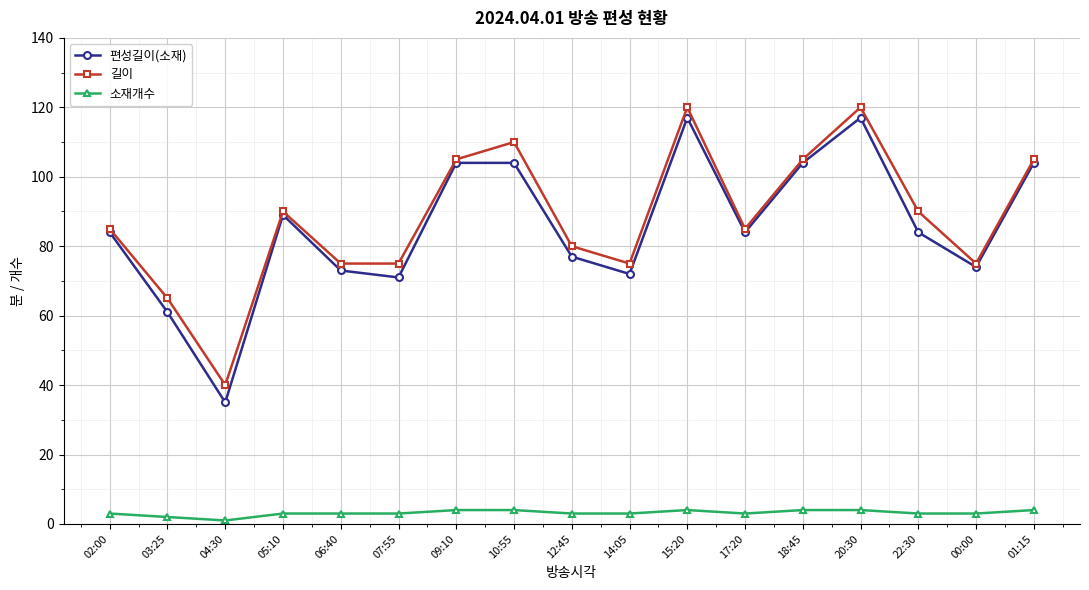

True or false: 편성길이(소재) has more than 1 interior local peaks.

True